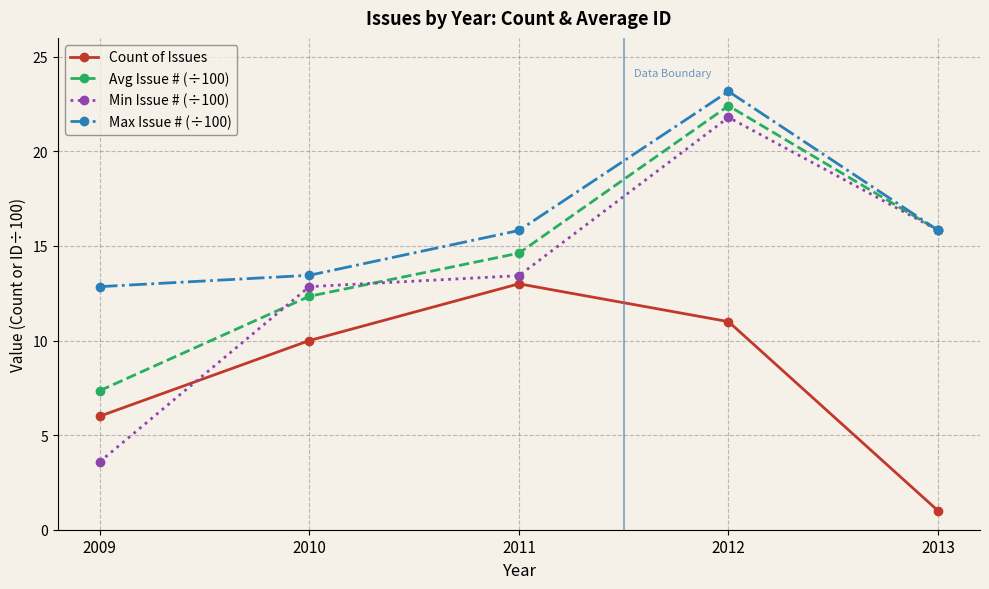

Where does the Max Issue # (÷100) series first go above 15?

2011